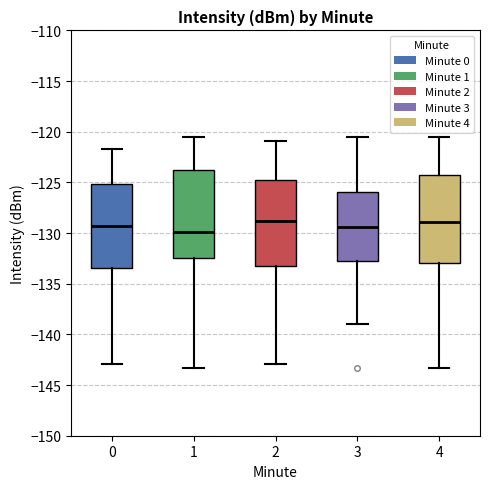

Reading left to right, transcribe this box plot: for each box, give where its median line is, the range the box spans, and where its two whiskers end, as read against the y-axis. The values are not printed on the chart, so give them approximately, as read against the axis.

0: median -129.5, box -133.5 to -125.0, whiskers -143.0 to -121.5
1: median -130.0, box -132.5 to -124.0, whiskers -143.5 to -120.5
2: median -129.0, box -133.0 to -125.0, whiskers -143.0 to -121.0
3: median -129.5, box -132.5 to -126.0, whiskers -139.0 to -120.5
4: median -129.0, box -133.0 to -124.5, whiskers -143.5 to -120.5